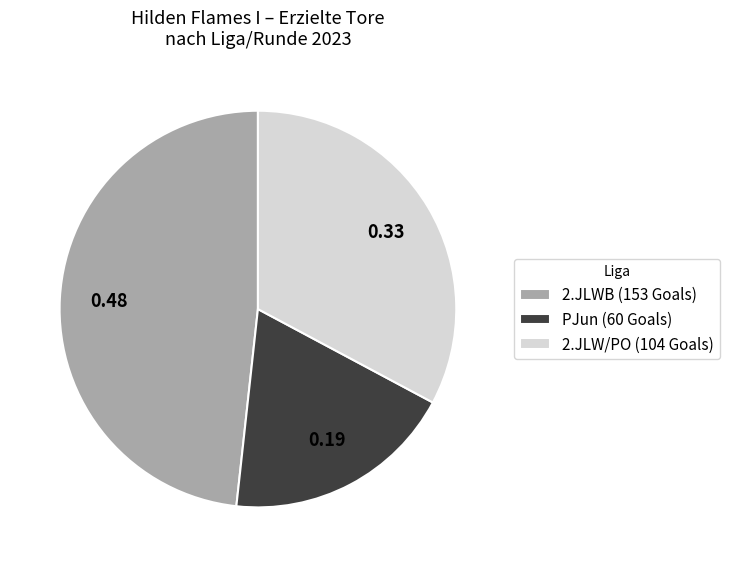

Which has a higher value, PJun or 2.JLW/PO?

2.JLW/PO